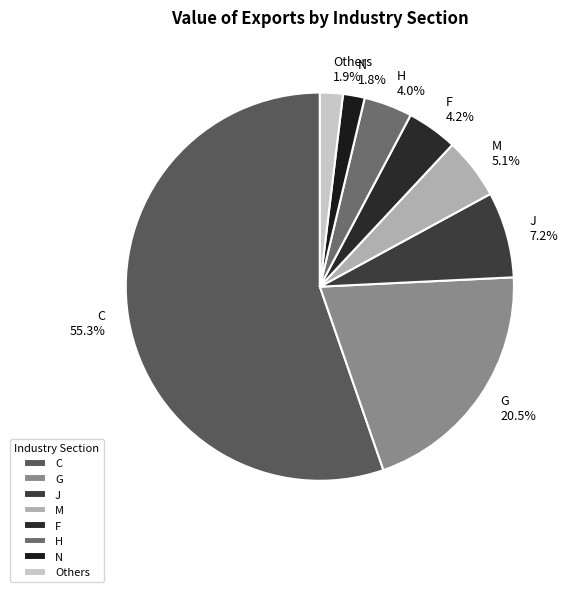

Which category has the biggest portion of the pie?

C